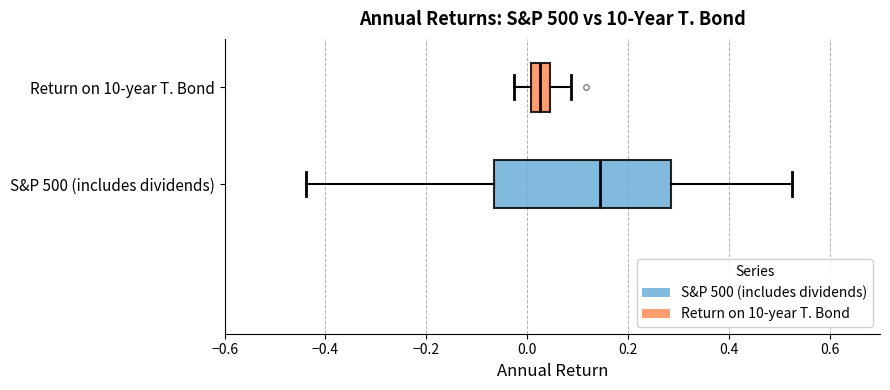

Which box is the widest, from its left edge to its right edge?

S&P 500 (includes dividends)